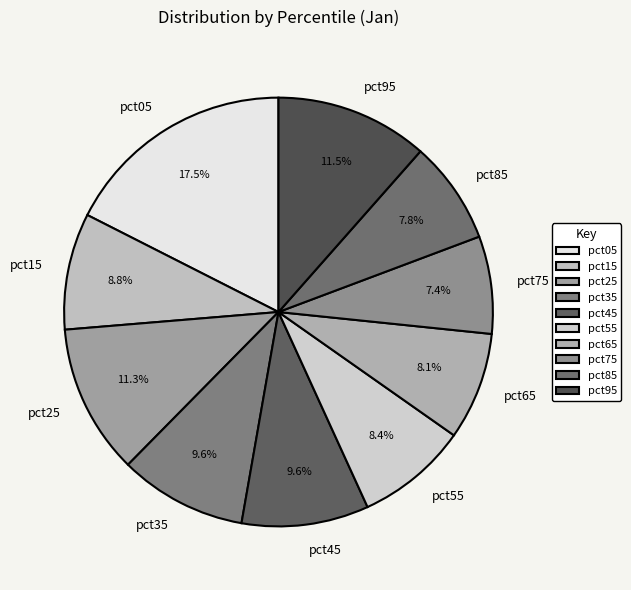

Does pct25 represent more than half of the total?

No